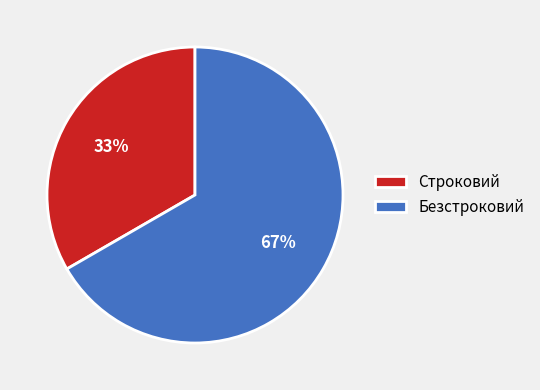

Between Строковий and Безстроковий, which is larger?

Безстроковий